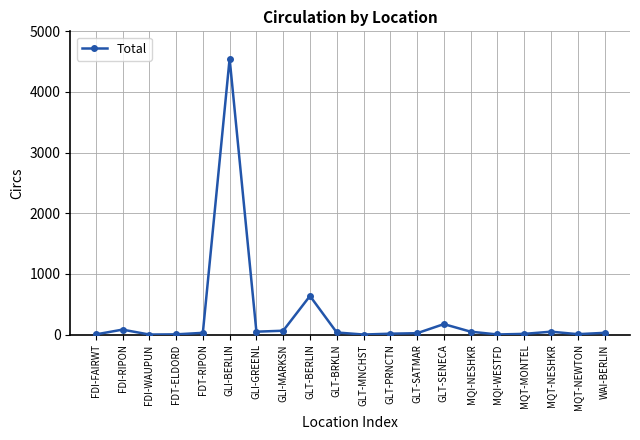

What is the smallest value displayed?

1